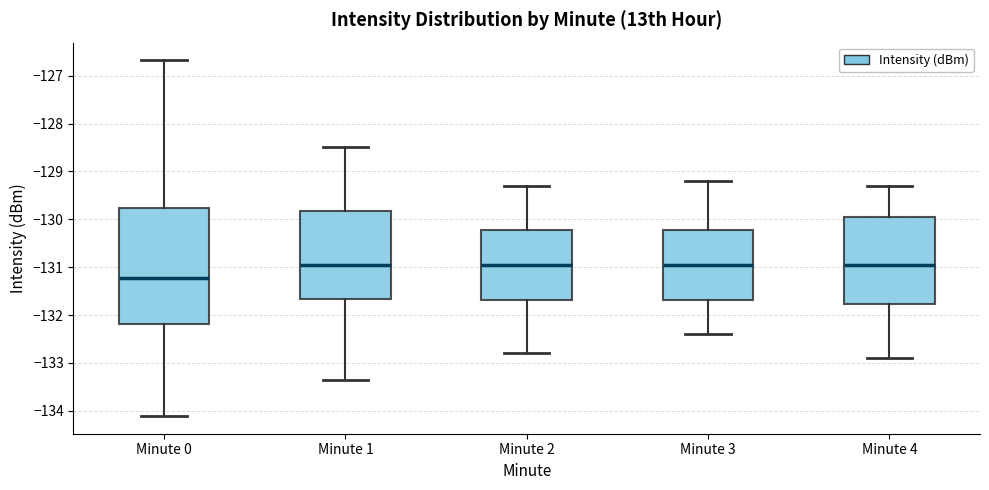

Reading left to right, transcribe this box plot: for each box, give where its median line is, the range the box spans, and where its two whiskers end, as read against the y-axis. The values are not printed on the chart, so give them approximately, as read against the axis.

Minute 0: median -131.2, box -132.2 to -129.8, whiskers -134.1 to -126.7
Minute 1: median -130.9, box -131.7 to -129.8, whiskers -133.4 to -128.5
Minute 2: median -130.9, box -131.7 to -130.2, whiskers -132.8 to -129.3
Minute 3: median -130.9, box -131.7 to -130.2, whiskers -132.4 to -129.2
Minute 4: median -130.9, box -131.8 to -129.9, whiskers -132.9 to -129.3